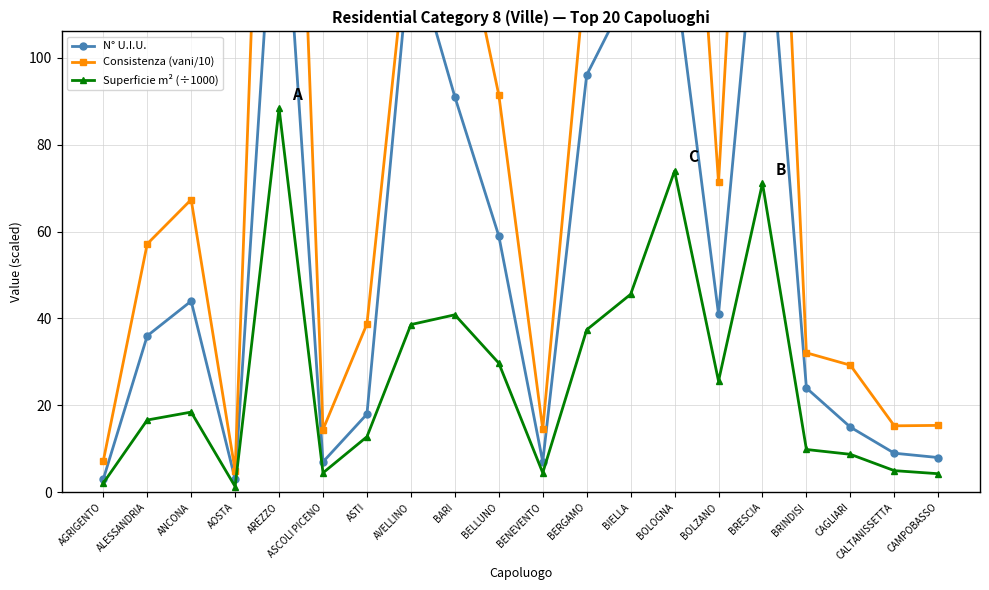

True or false: Superficie m² (÷1000) has a value of 38.6 at AVELLINO.

True